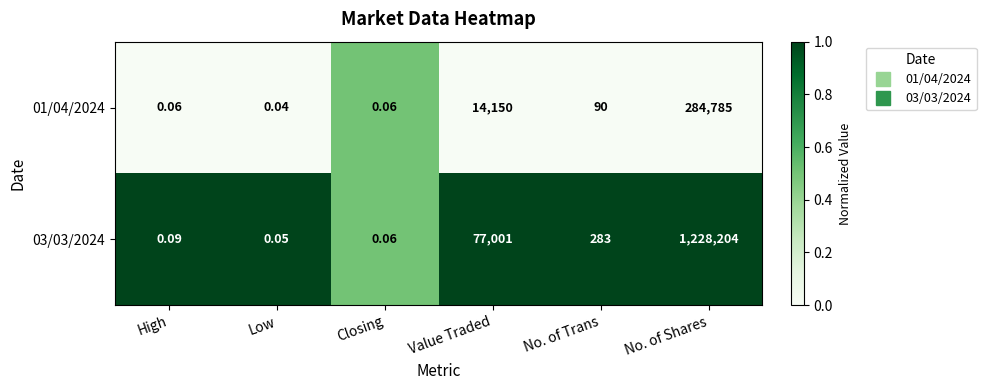

At which label does 01/04/2024 reach its peak?

No. of Shares